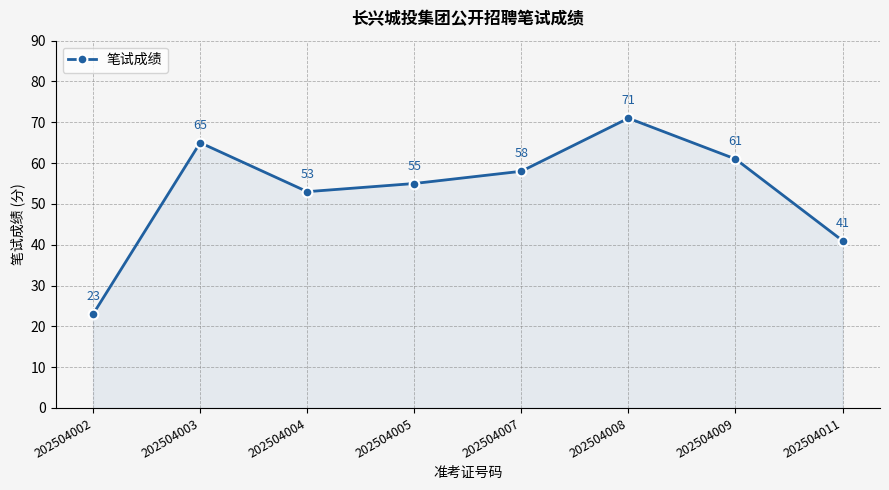

How many interior local valleys (lower than both neighbors) does the data have?

1